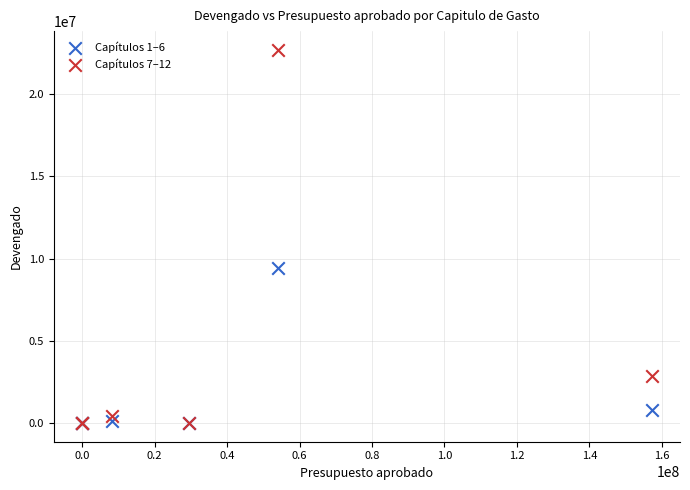

Across all series, what Y value is closest to 11349842?

9403820.1